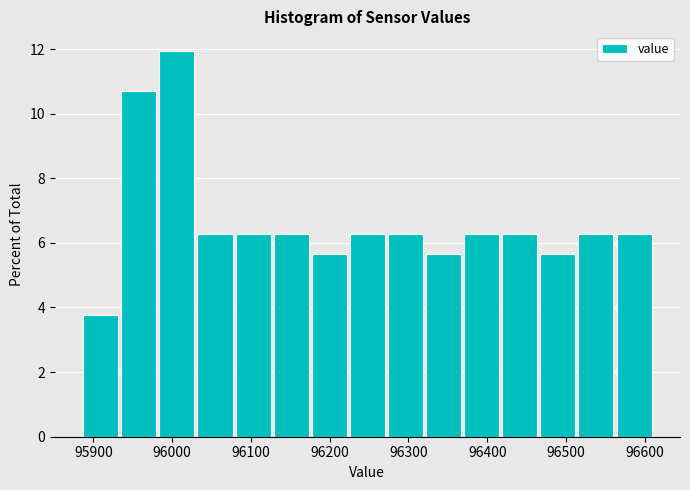

Reading left to right, list every bar in this chart as the range it spans on the x-axis followed by its height. Neither the bar edges nor the heights are printed on the chart, so give them approximately, as read against the axes.

95890 to 95930: 3.8
95930 to 95980: 10.6
95980 to 96030: 12.0
96030 to 96080: 6.2
96080 to 96130: 6.2
96130 to 96180: 6.2
96180 to 96220: 5.6
96220 to 96270: 6.2
96270 to 96320: 6.2
96320 to 96370: 5.6
96370 to 96420: 6.2
96420 to 96470: 6.2
96470 to 96510: 5.6
96510 to 96560: 6.2
96560 to 96610: 6.2